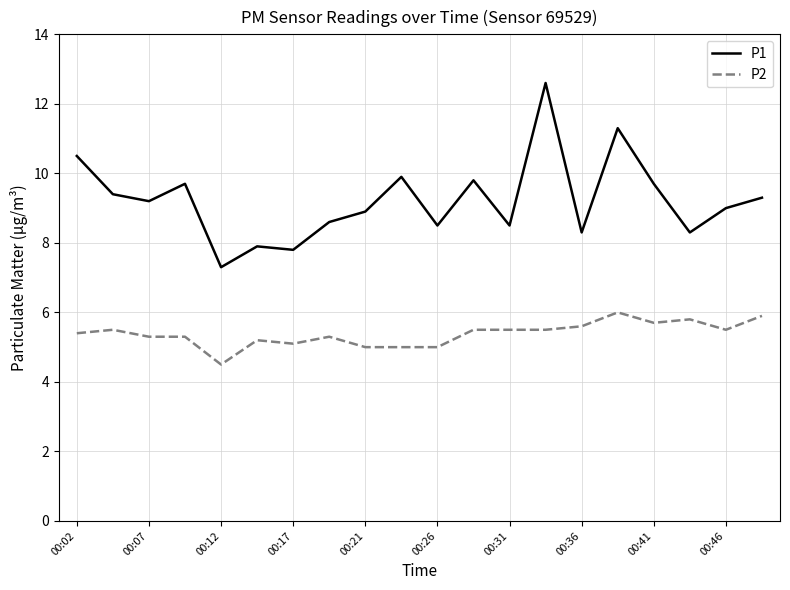

What is the lowest value of the P2 series?

4.5